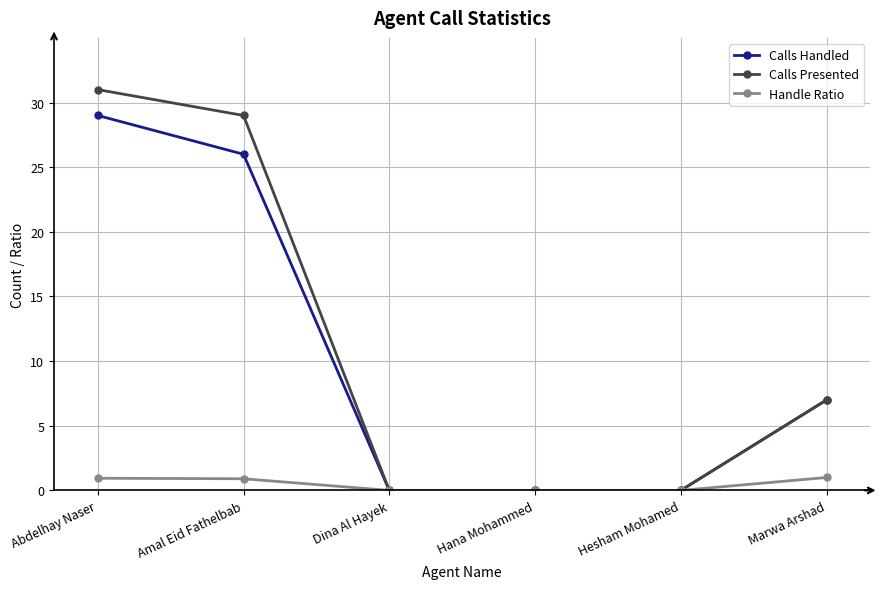

What position from the left is Abdelhay Naser?

1